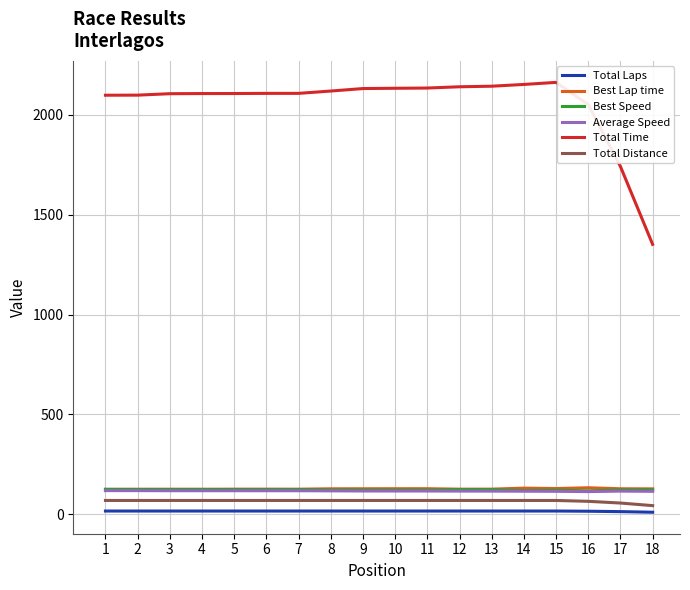

What is the greatest value displayed?

2163.4